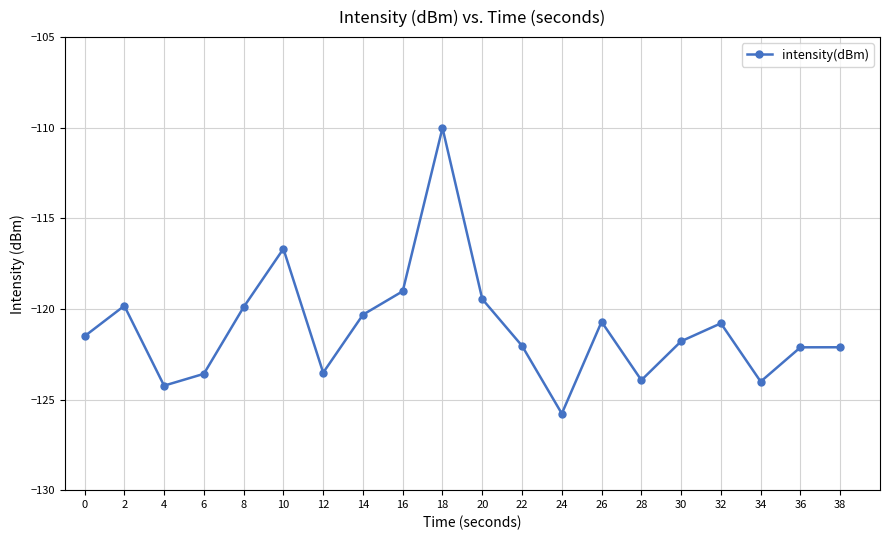

What is the smallest value displayed?

-125.8